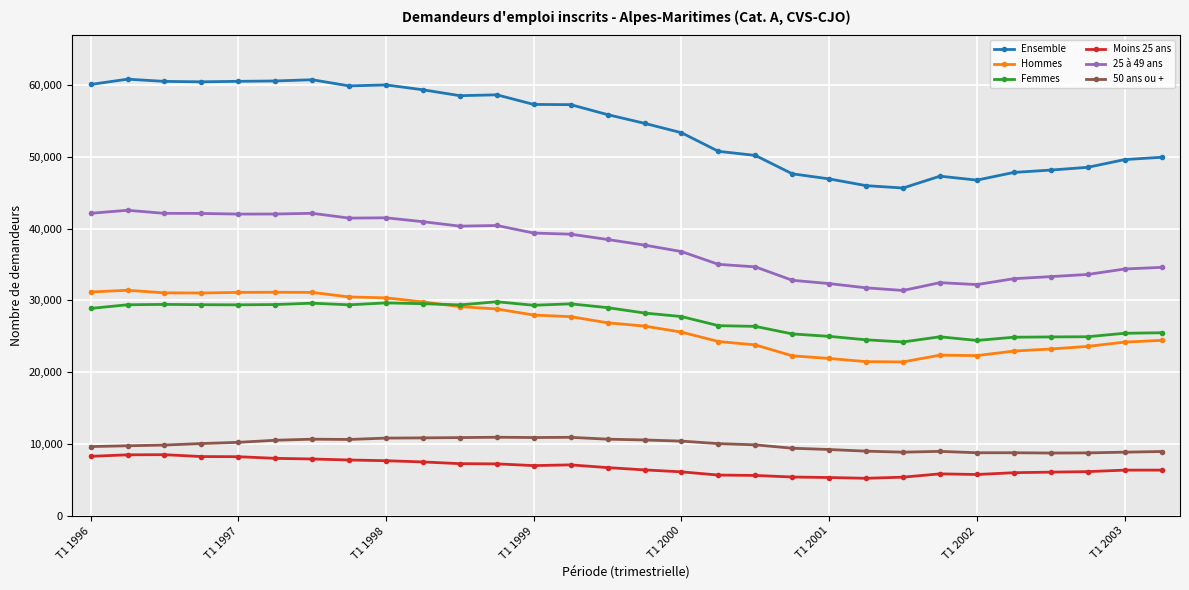

What are all the series names shown in the legend?

Ensemble, Hommes, Femmes, Moins 25 ans, 25 à 49 ans, 50 ans ou +